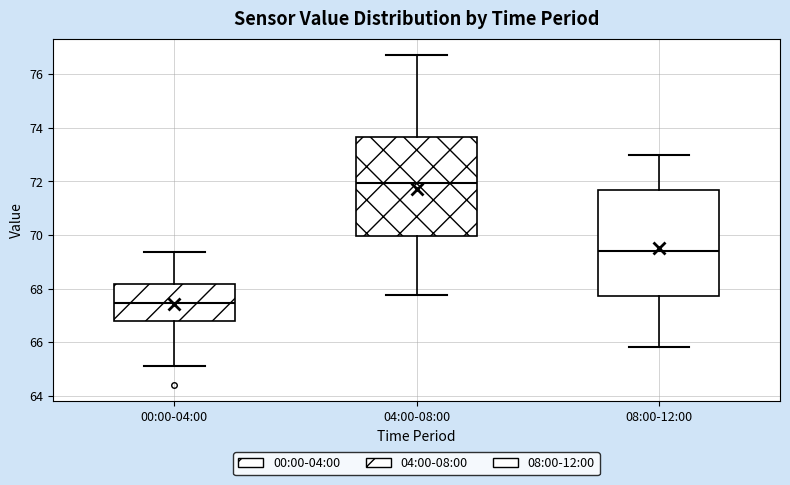

Which box's median line is the highest?

04:00-08:00